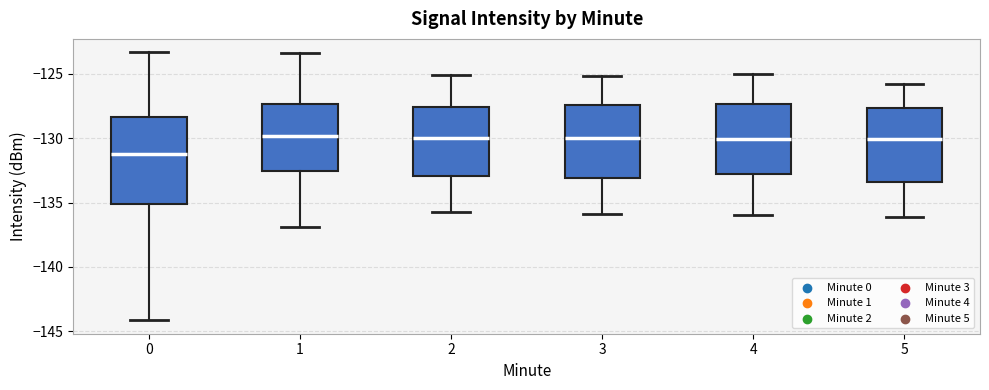

Reading left to right, transcribe this box plot: for each box, give where its median line is, the range the box spans, and where its two whiskers end, as read against the y-axis. The values are not printed on the chart, so give them approximately, as read against the axis.

0: median -131.0, box -135.0 to -128.5, whiskers -144.0 to -123.5
1: median -130.0, box -132.5 to -127.5, whiskers -137.0 to -123.5
2: median -130.0, box -133.0 to -127.5, whiskers -135.5 to -125.0
3: median -130.0, box -133.0 to -127.5, whiskers -136.0 to -125.0
4: median -130.0, box -133.0 to -127.5, whiskers -136.0 to -125.0
5: median -130.0, box -133.5 to -127.5, whiskers -136.0 to -126.0